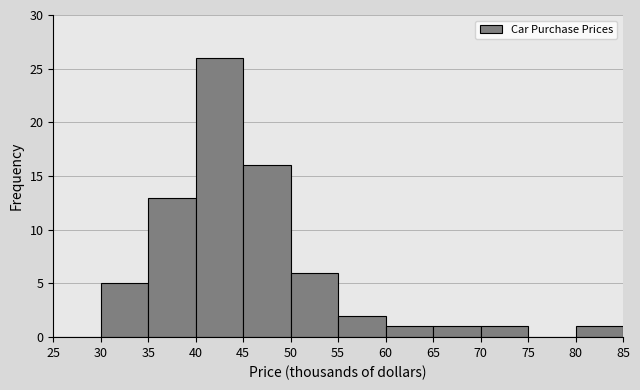

What is the height of the bar covering 50 to 55 on the x-axis? The values are not printed on the chart, so give them approximately, as read against the axis.

6